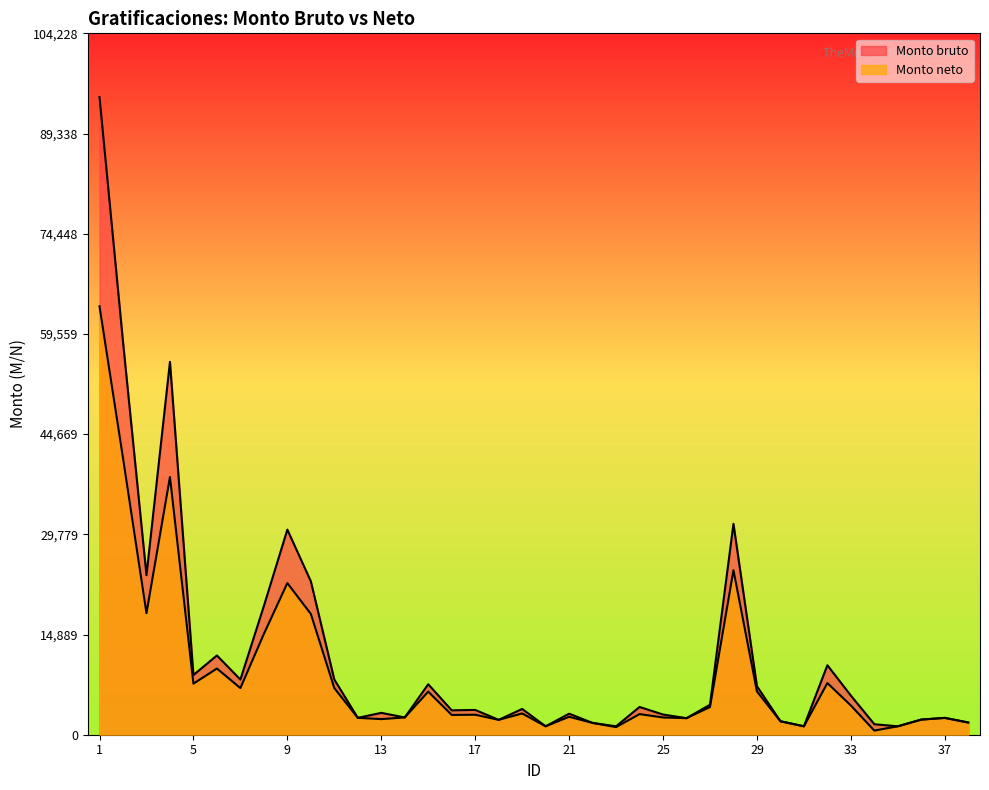

What is the value of the Monto bruto point at the 30th from the left?

2000.3